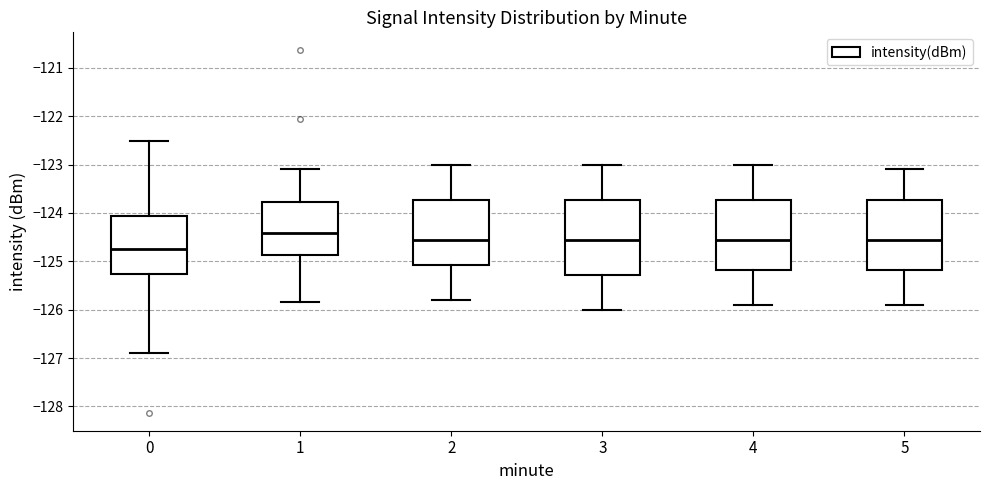

Reading left to right, transcribe this box plot: for each box, give where its median line is, the range the box spans, and where its two whiskers end, as read against the y-axis. The values are not printed on the chart, so give them approximately, as read against the axis.

0: median -124.7, box -125.3 to -124.1, whiskers -126.9 to -122.5
1: median -124.4, box -124.9 to -123.8, whiskers -125.8 to -123.1
2: median -124.5, box -125.1 to -123.7, whiskers -125.8 to -123.0
3: median -124.5, box -125.3 to -123.7, whiskers -126.0 to -123.0
4: median -124.5, box -125.2 to -123.7, whiskers -125.9 to -123.0
5: median -124.5, box -125.2 to -123.7, whiskers -125.9 to -123.1